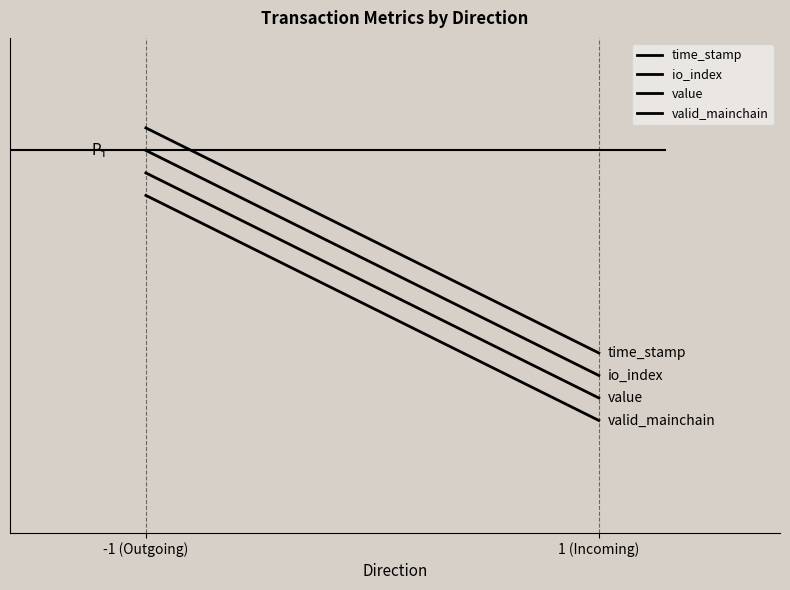

Is the value of io_index at 1 (Incoming) greater than the value of time_stamp at -1 (Outgoing)?

No